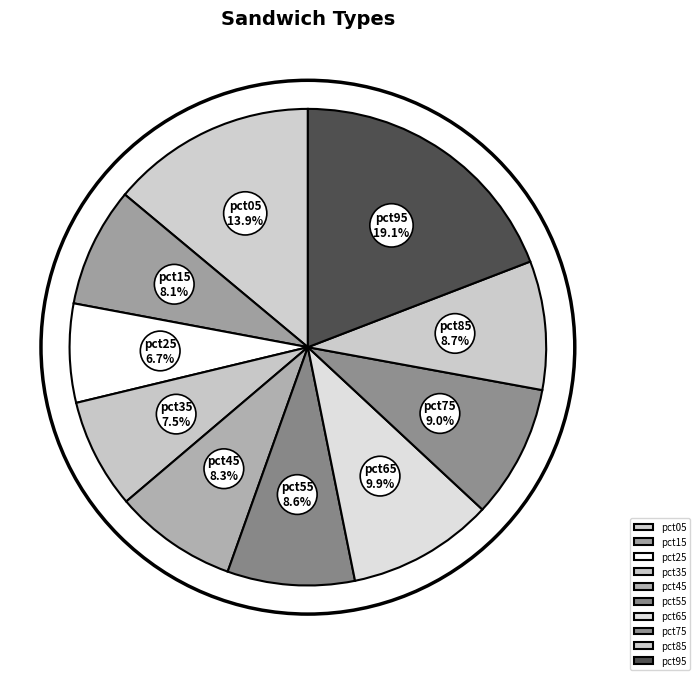

What is the largest slice in the pie chart?

pct95